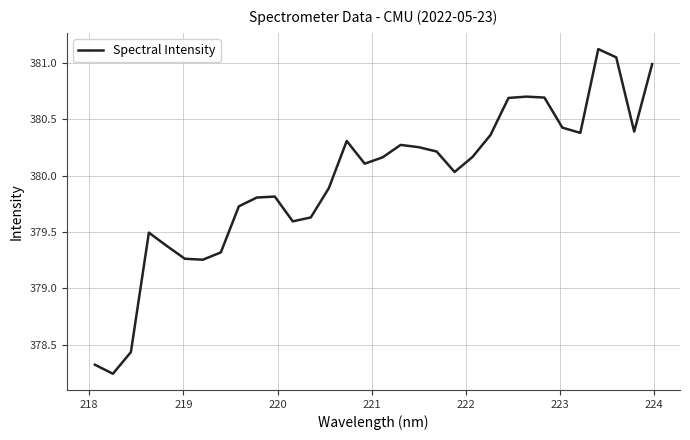

What is the greatest value displayed?

381.1